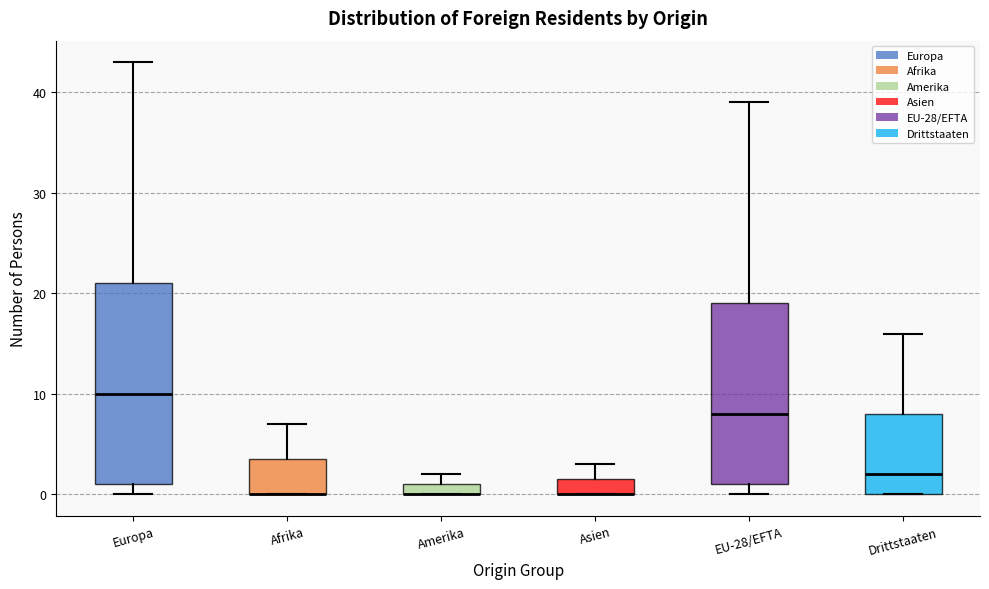

Where does the median line of the box for Europa sit on the y-axis? The values are not printed on the chart, so give them approximately, as read against the axis.

10